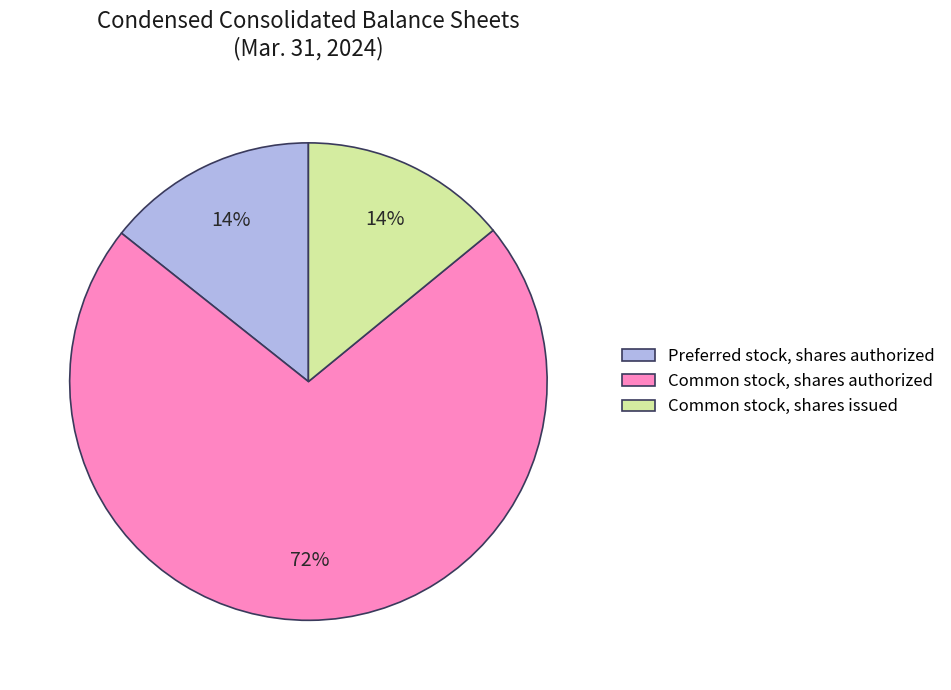

Which category has the biggest portion of the pie?

Common stock, shares authorized